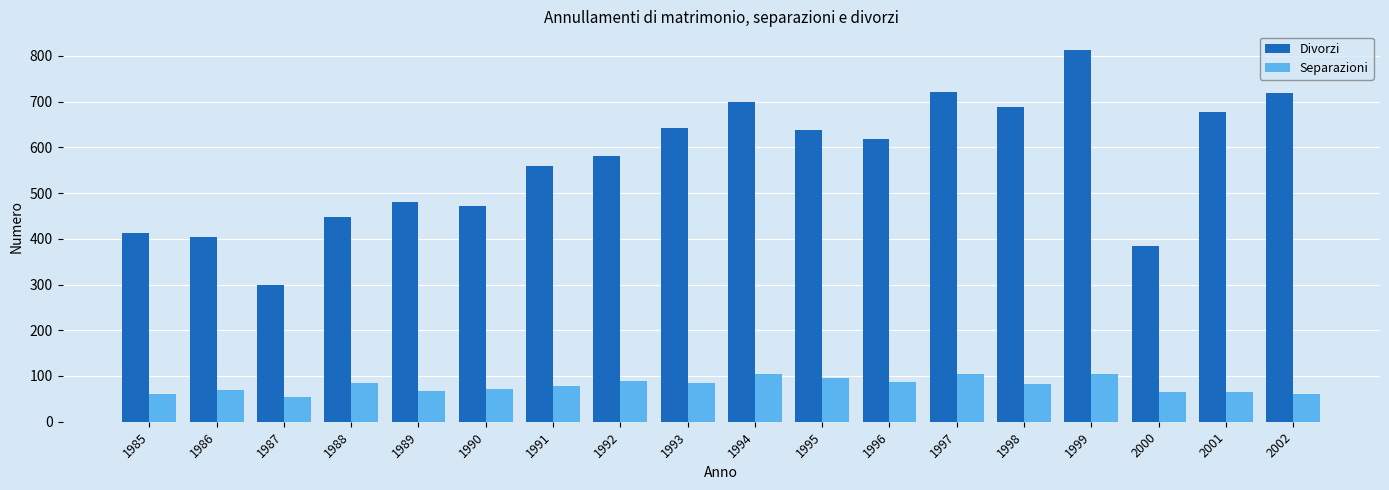

What is the average value of the Separazioni series?

79